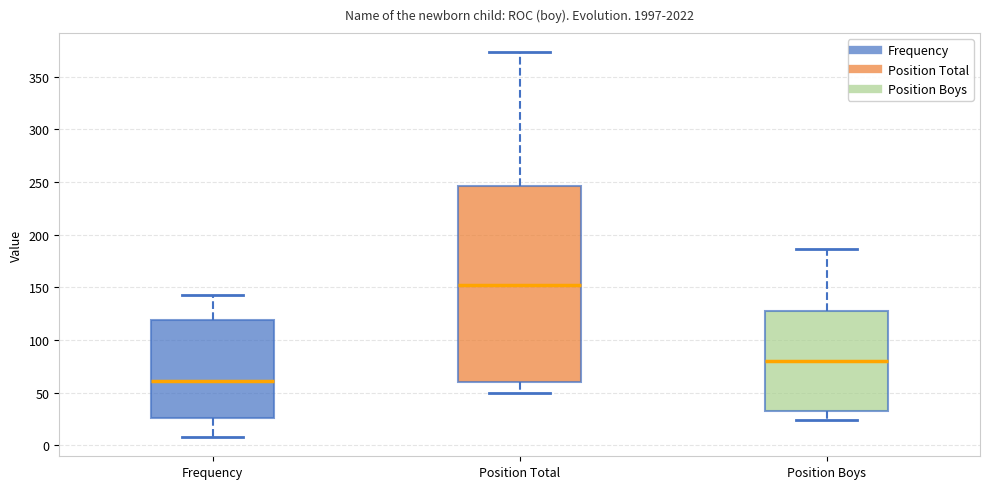

Comparing the boxes themselves (not the whiskers), which one is the tallest?

Position Total